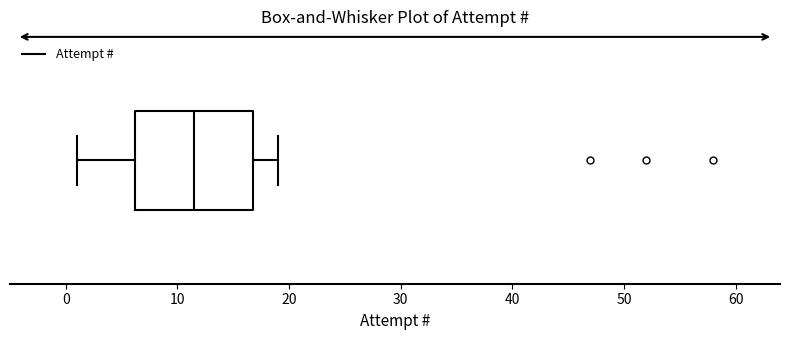

Read this box plot against the x-axis: the position of the median line, the range covered by the box, and the ends of both whiskers. The values are not printed on the chart, so give them approximately, as read against the axis.

median 12, box 6 to 17, whiskers 1 to 19